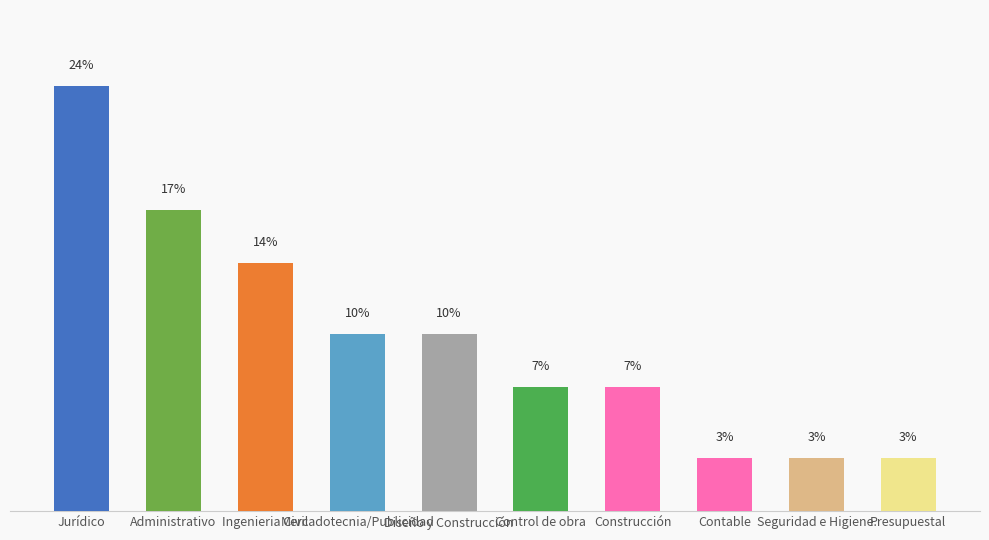

How many values are between 3 and 14?

8